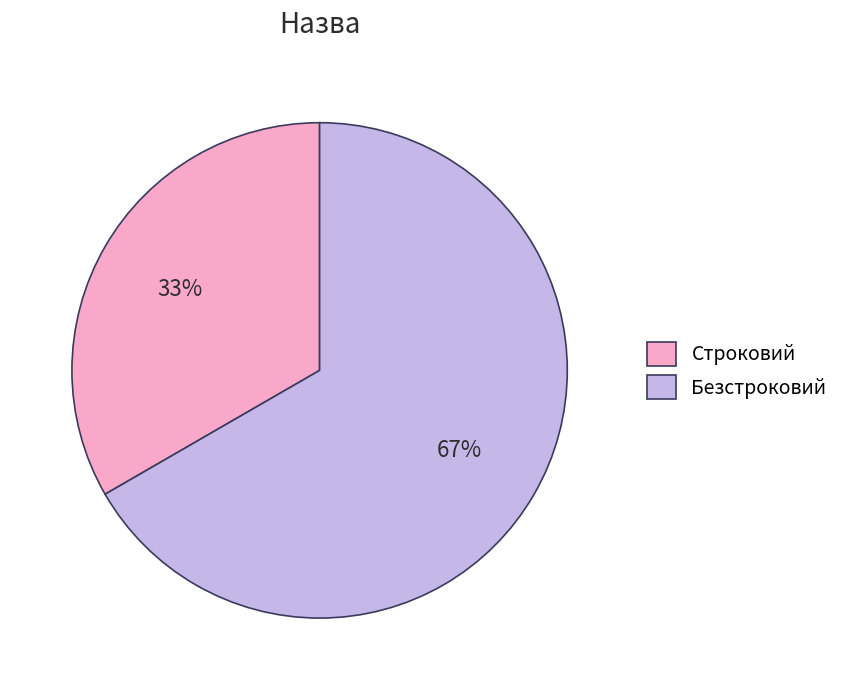

How many slices are in this pie chart?

2